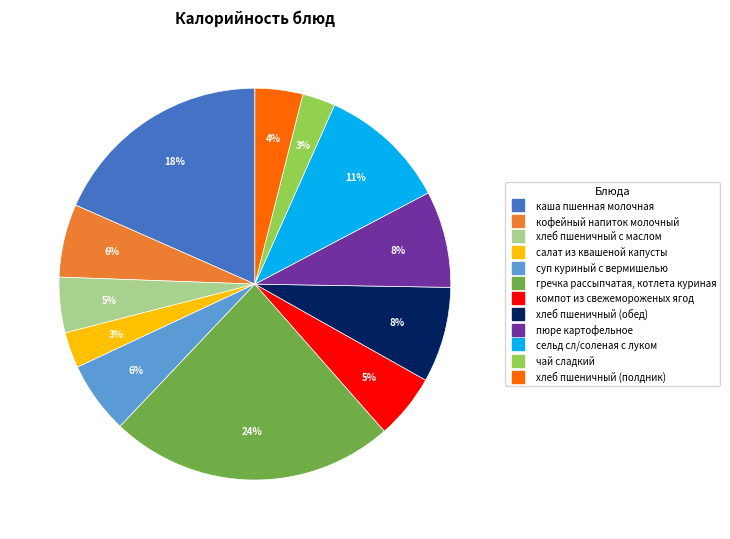

What percentage is the сельд сл/соленая с луком slice, to the nearest percent?

11%